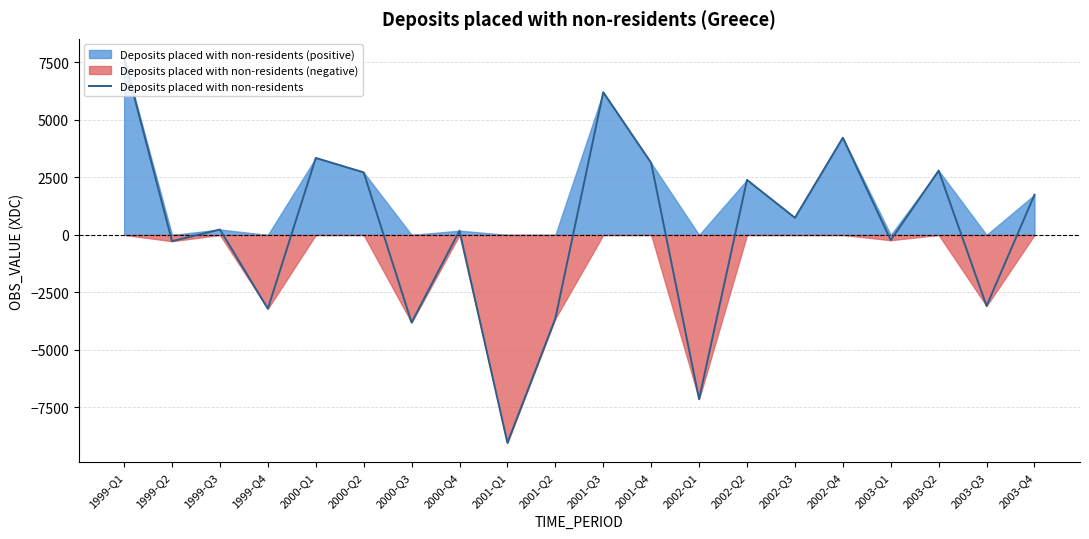

List the labels in order of value, smallest first.

2001-Q1, 2002-Q1, 2000-Q3, 2001-Q2, 1999-Q4, 2003-Q3, 1999-Q2, 2003-Q1, 2000-Q4, 1999-Q3, 2002-Q3, 2003-Q4, 2002-Q2, 2000-Q2, 2003-Q2, 2001-Q4, 2000-Q1, 2002-Q4, 2001-Q3, 1999-Q1